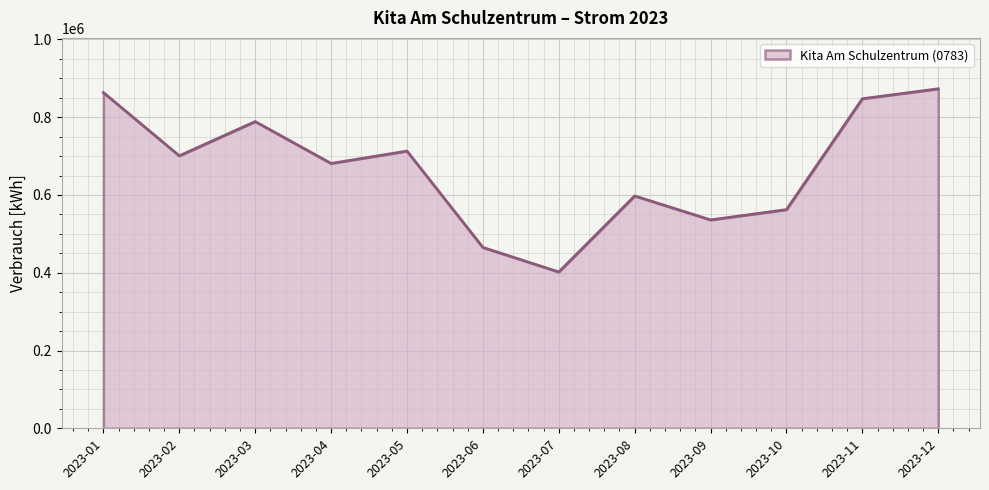

Is it true that the value at 2023-01 is 863476?

True